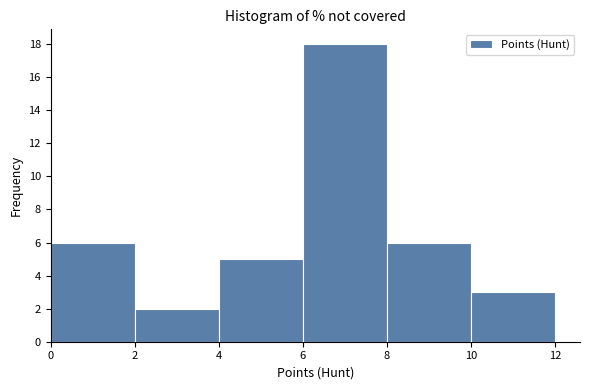

How tall is the bar that spans 10 to 12 on the x-axis? The values are not printed on the chart, so give them approximately, as read against the axis.

3